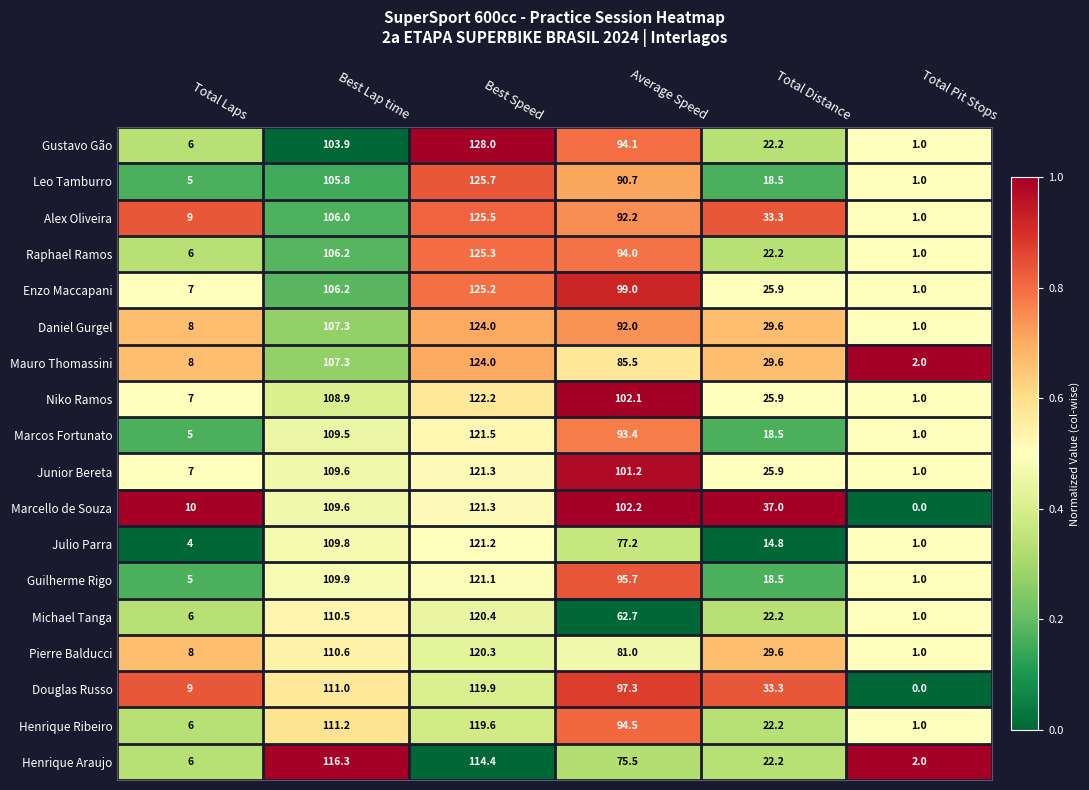

What is the difference between the highest and lowest values at Total Laps?

6.0